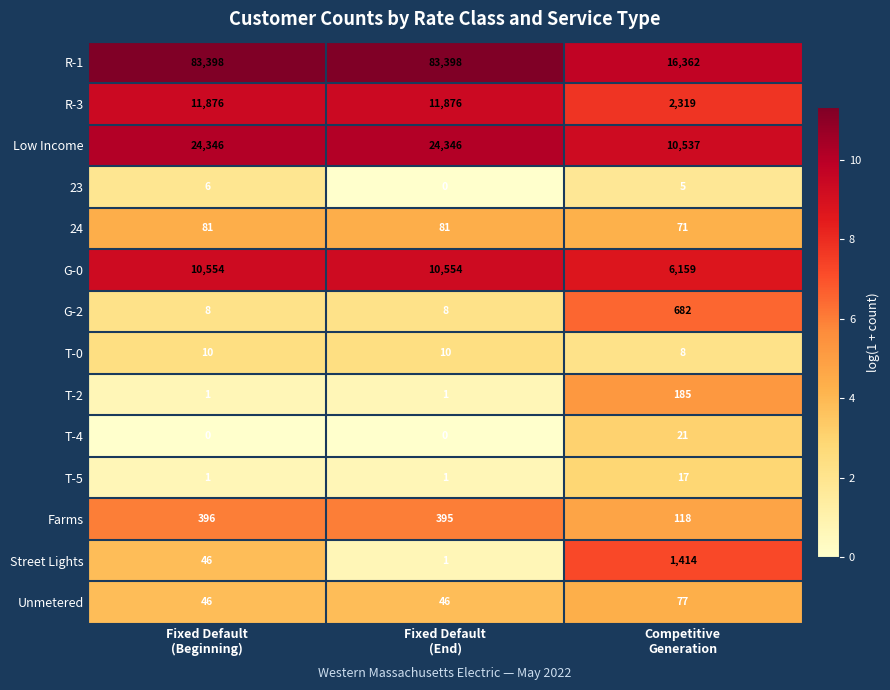

What is the average value of the T-2 series?

62